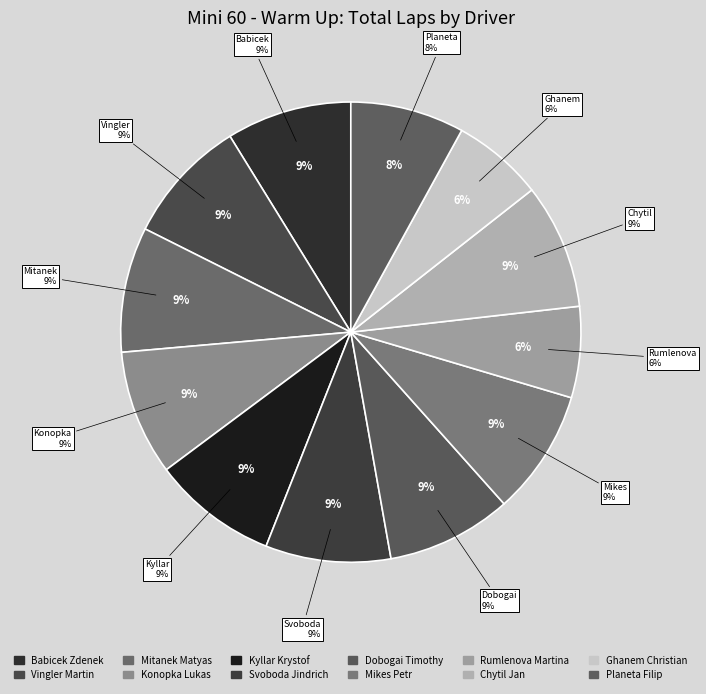

Rank the categories by value from highest to lowest.

Babicek Zdenek, Vingler Martin, Mitanek Matyas, Konopka Lukas, Kyllar Krystof, Svoboda Jindrich, Dobogai Timothy, Mikes Petr, Chytil Jan, Planeta Filip, Rumlenova Martina, Ghanem Christian